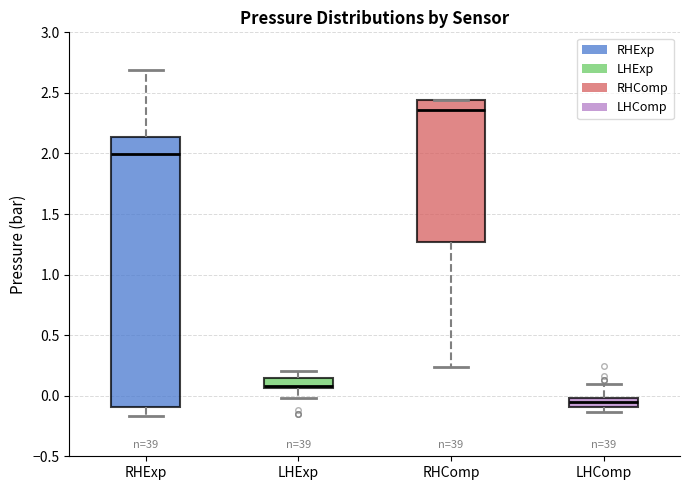

Which box's median line is the highest?

RHComp